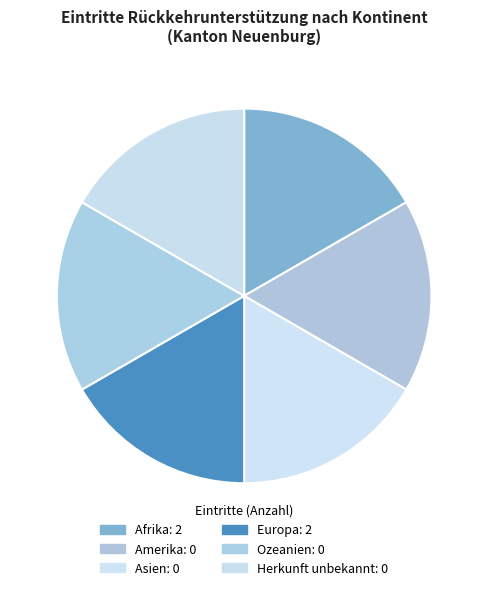

To the nearest percent, what is the average slice percentage?

17%